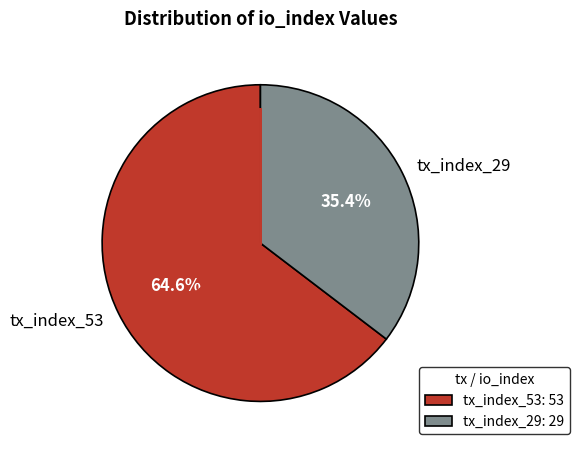

Approximately how many times larger is the value at tx_index_53 compared to tx_index_29?

1.8